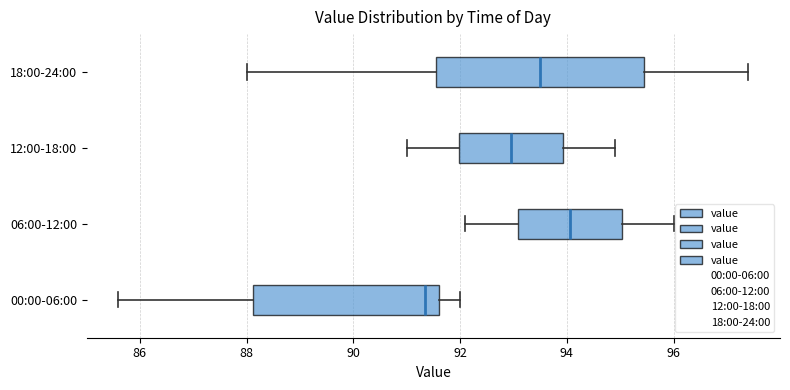

Where is the left edge of the box for 18:00-24:00 on the x-axis? The values are not printed on the chart, so give them approximately, as read against the axis.

91.6